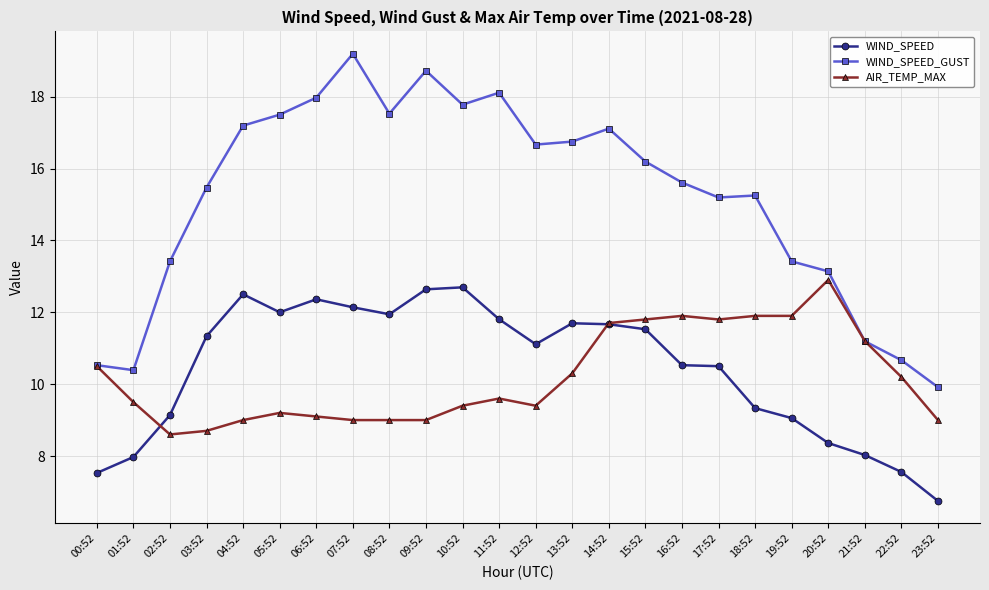

What is the lowest value of the WIND_SPEED_GUST series?

9.9